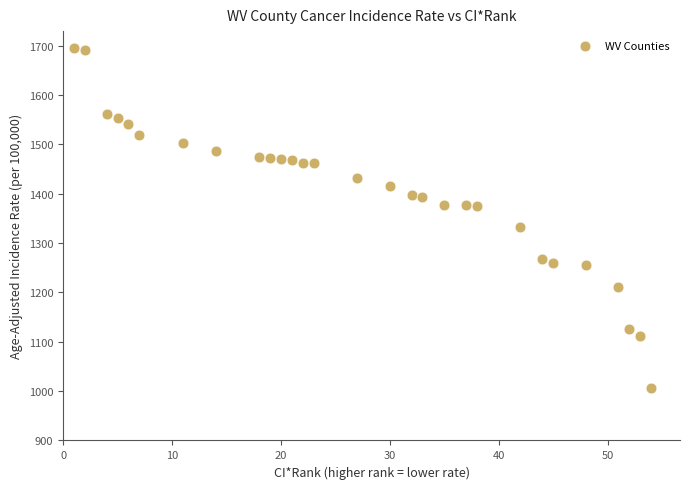

What is the range of Y values (max minus min)?

689.0